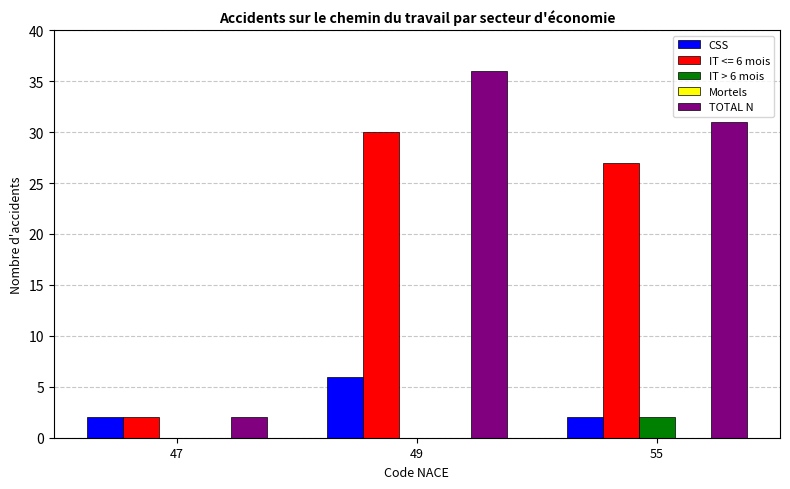

Where does the TOTAL N series first go above 31?

49